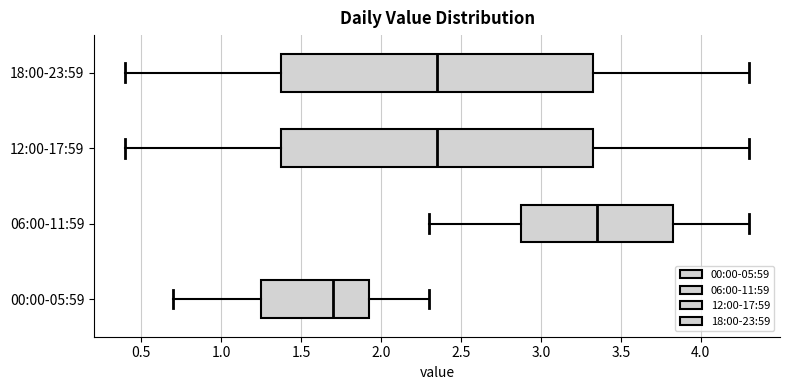

Which box's median line is the furthest to the left?

00:00-05:59